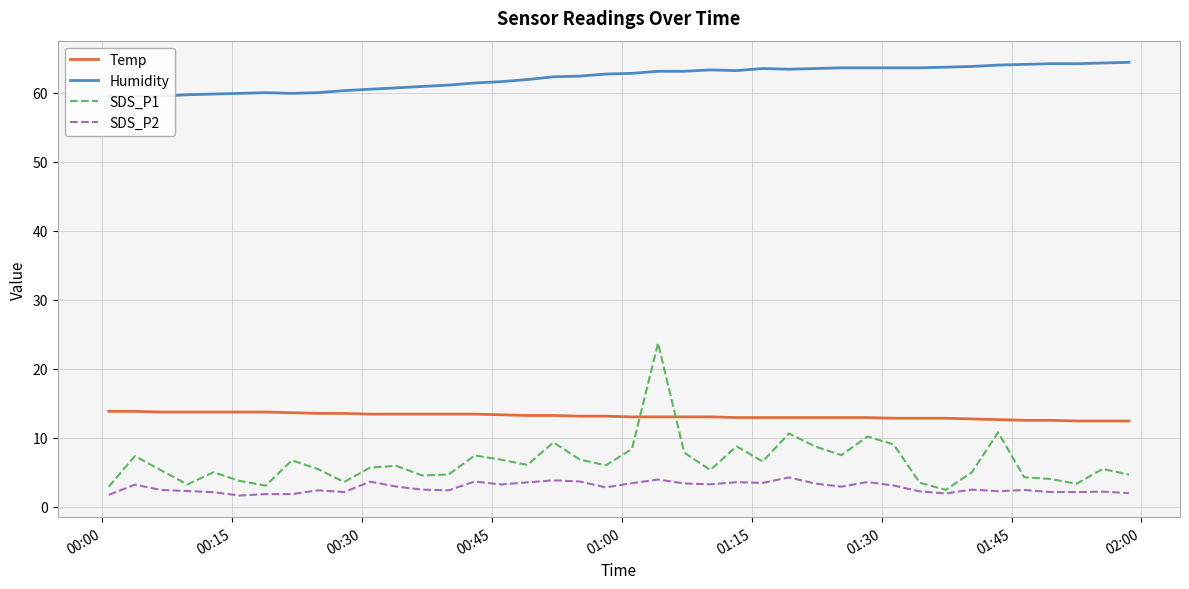

What is the maximum value shown in the chart?

64.4